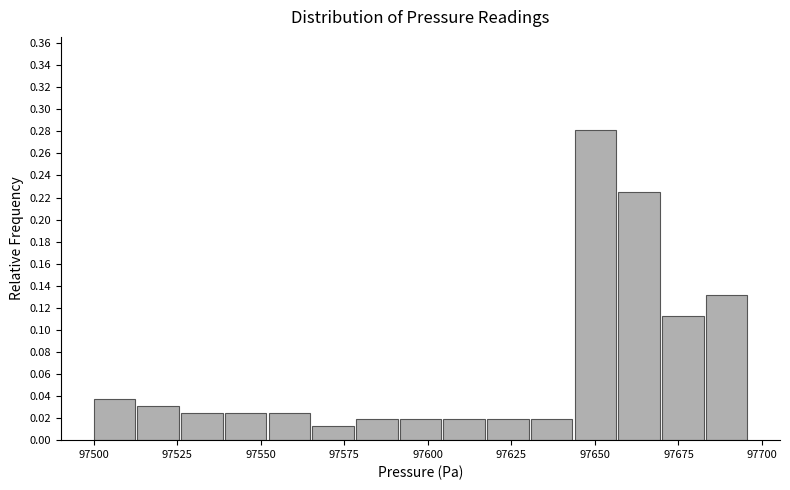

Around what value on the x-axis is the tallest bar? Give the approximate position of its centre, as read against the axis.

97650